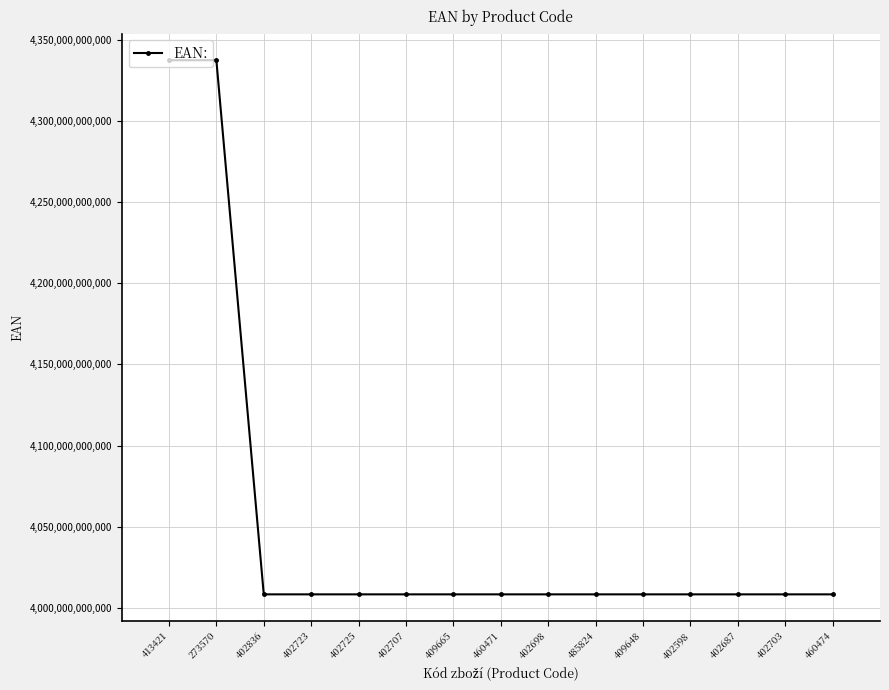

True or false: the data has more than 2 interior local peaks.

True